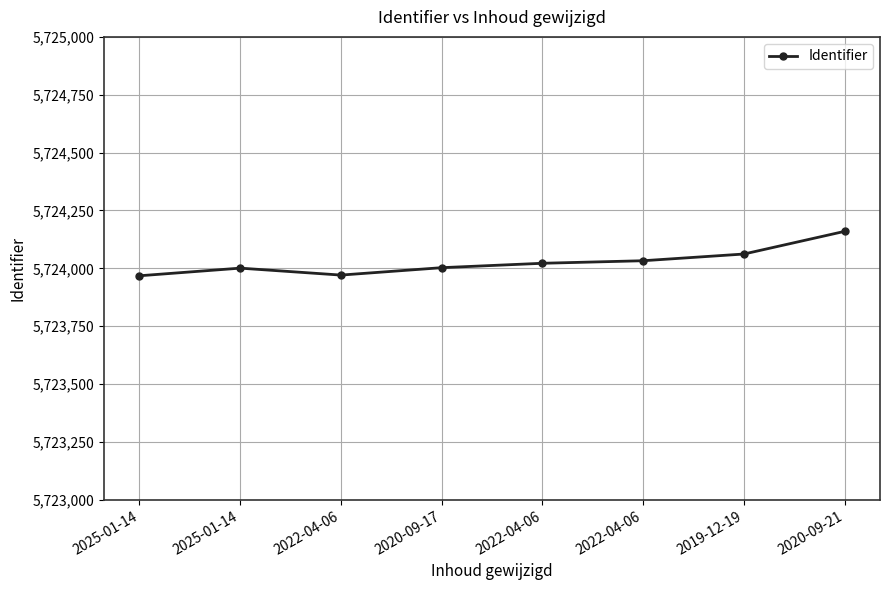

What is the ratio of the value at 2022-04-06 to the value at 2025-01-14?

1.0